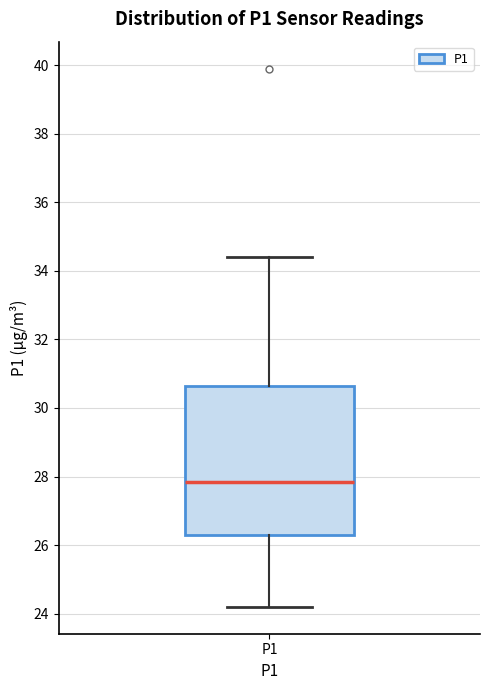

Read this box plot against the y-axis: the position of the median line, the range covered by the box, and the ends of both whiskers. The values are not printed on the chart, so give them approximately, as read against the axis.

median 27.8, box 26.4 to 30.6, whiskers 24.2 to 34.4